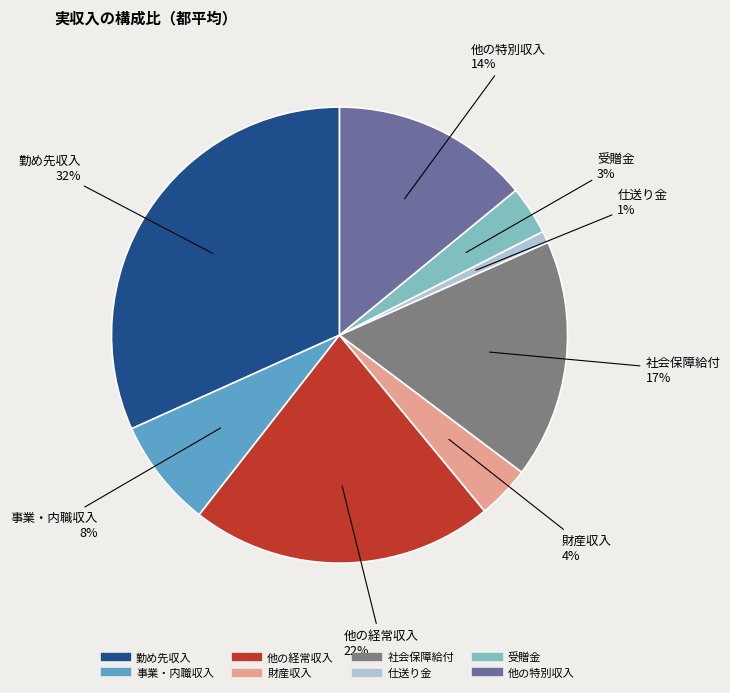

To the nearest percent, what is the difference between the 事業・内職収入 and 仕送り金 slice percentages?

7%